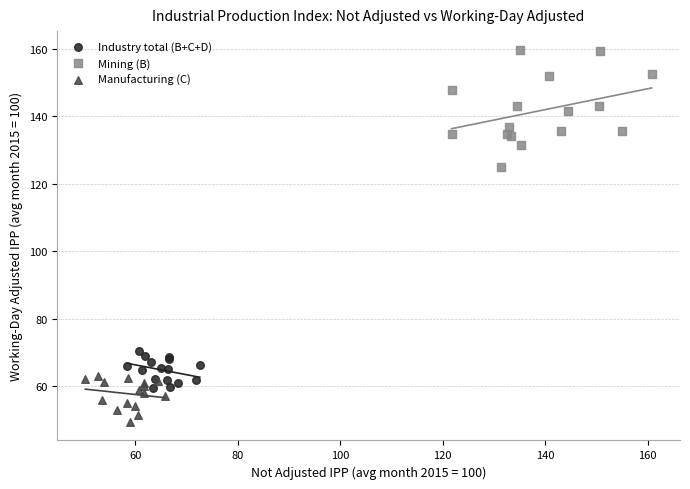

Which series has the largest Y range (max minus min)?

Mining (B)